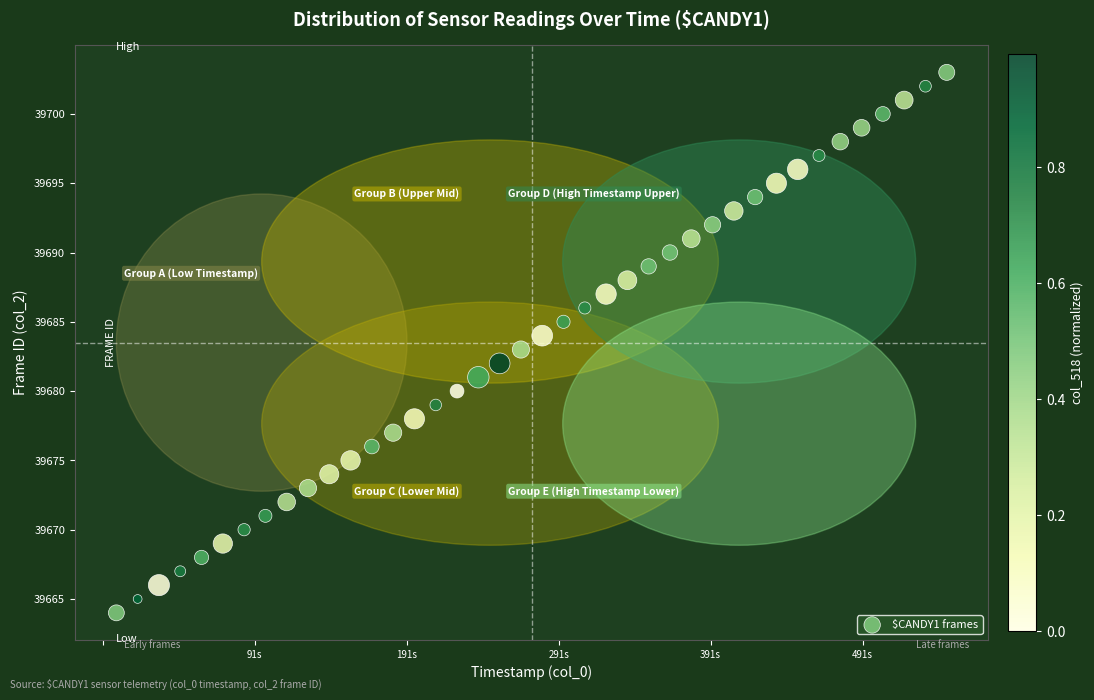

What is the range of Y values (max minus min)?

39